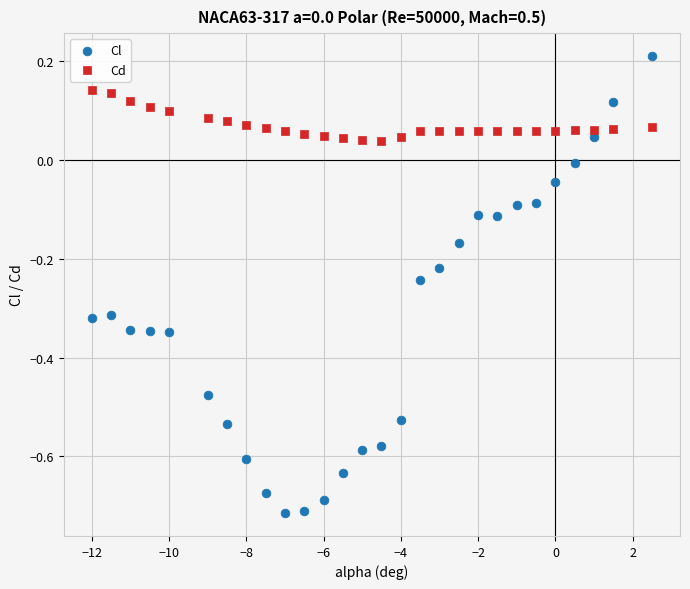

Which series has the widest spread of Y values?

Cl